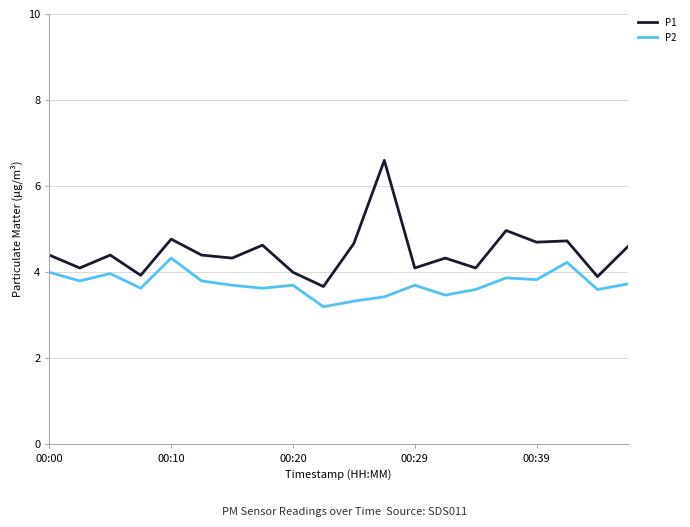

True or false: P2 and P1 intersect in this chart.

False